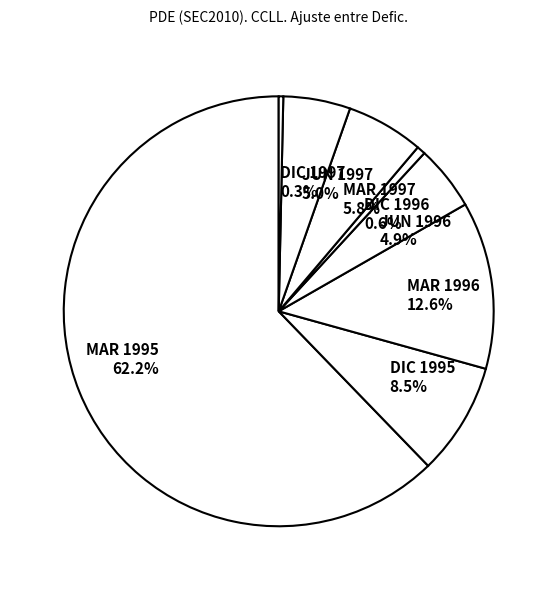

What percentage is the DIC 1996 slice, to the nearest percent?

1%